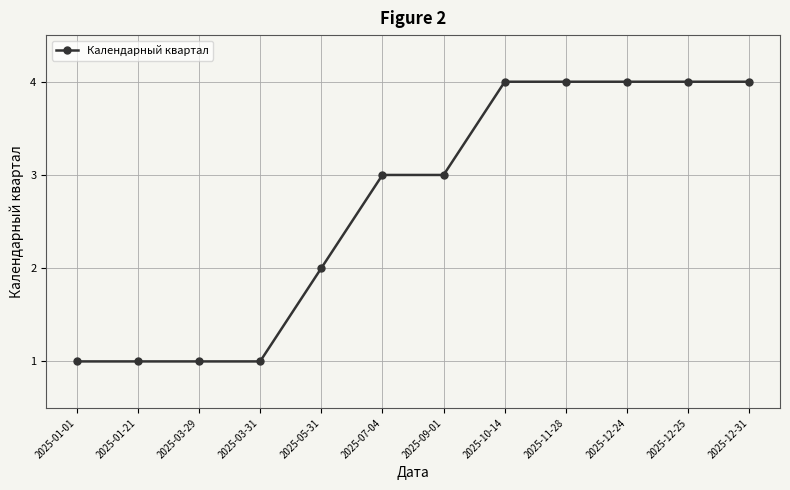

What value does the data have at 2025-03-29?

1